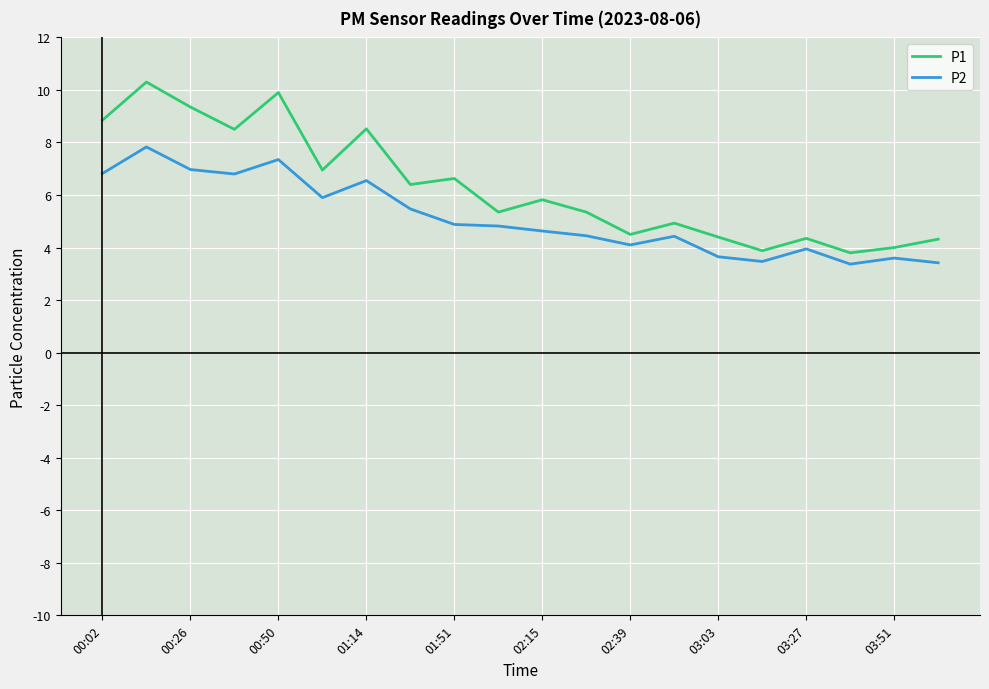

True or false: P1 has more than 2 interior local peaks.

True